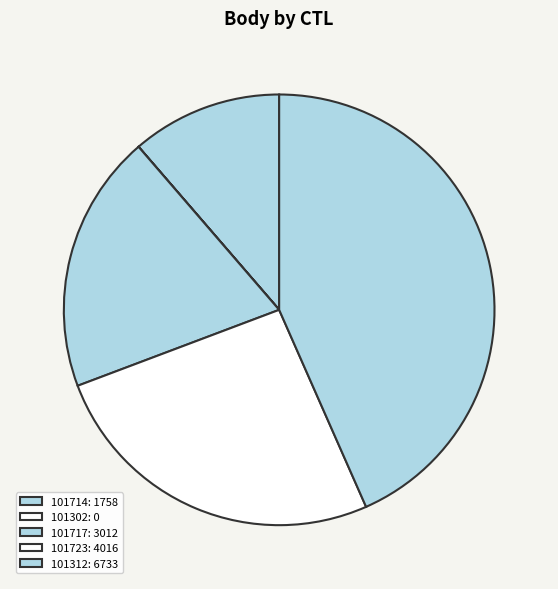

To the nearest percent, what portion does 101723 represent?

26%